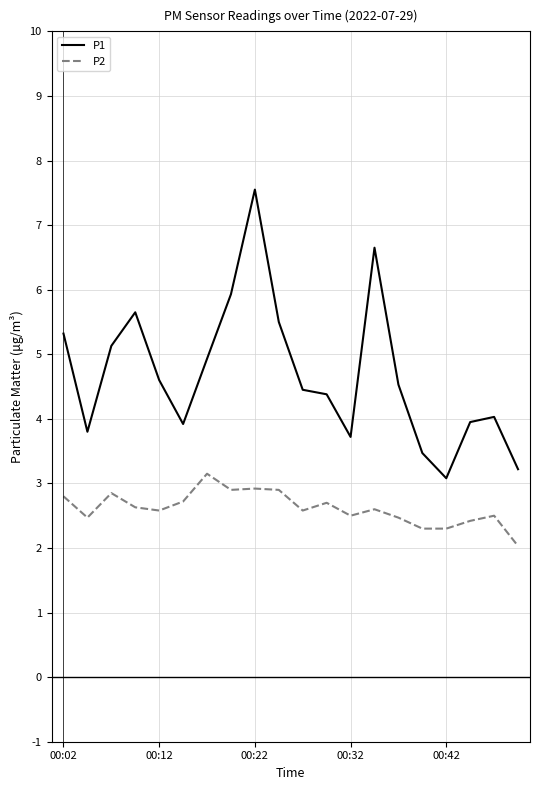

At how many categories does at least one series exceed 2?

20